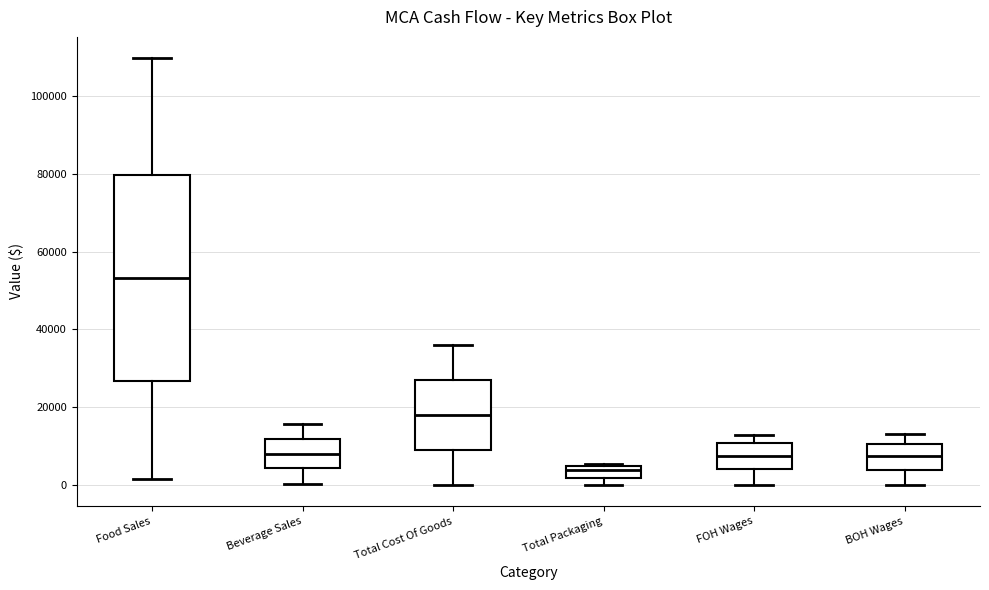

Where is the lower edge of the box for BOH Wages on the y-axis? The values are not printed on the chart, so give them approximately, as read against the axis.

4000